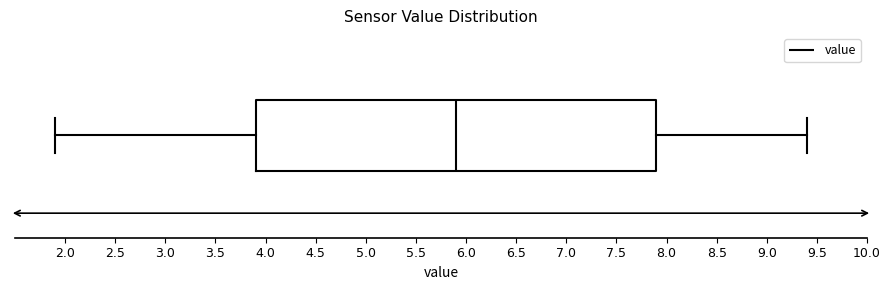

Transcribe this box plot: give where the median line is, the range the box spans, and where the two whiskers end, as read against the x-axis. The values are not printed on the chart, so give them approximately, as read against the axis.

median 5.9, box 3.9 to 7.9, whiskers 1.9 to 9.4